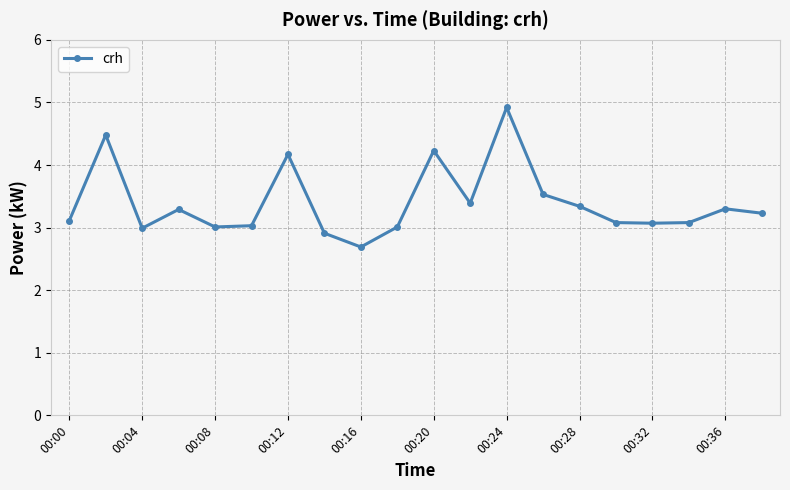

How many series are shown in this chart?

1